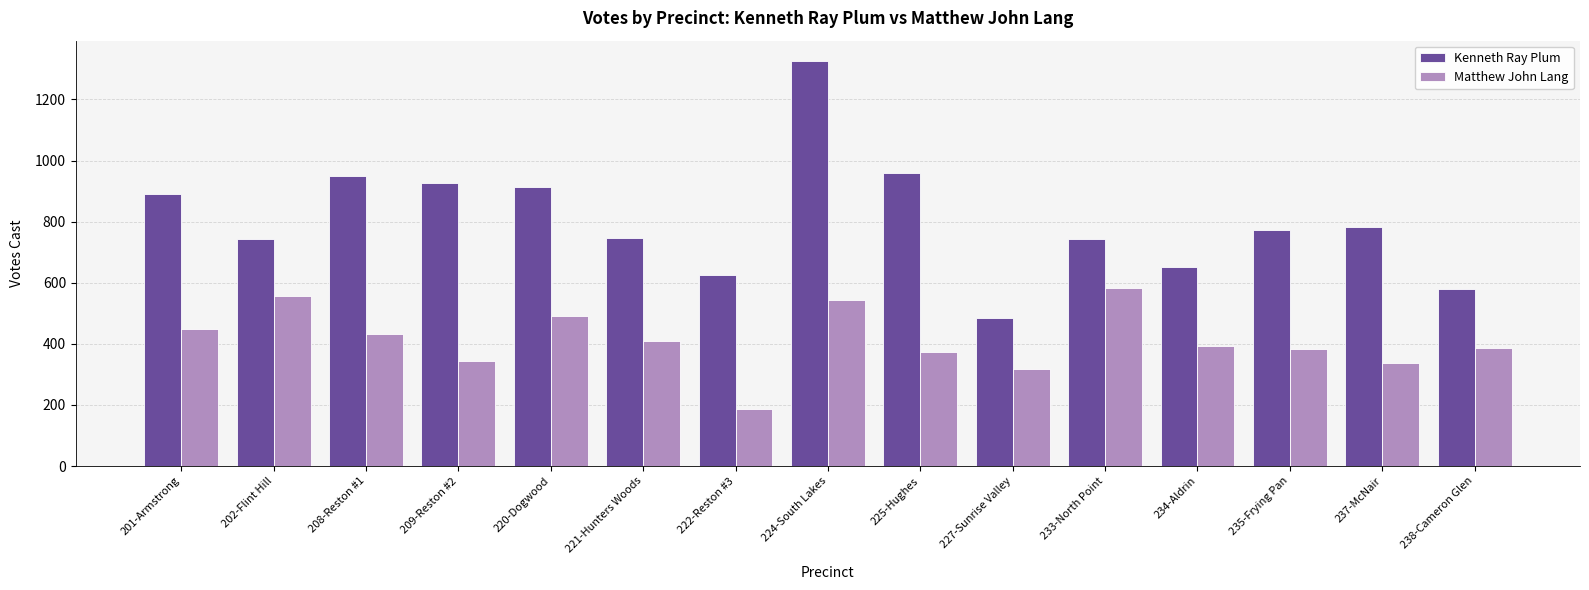

Rank the series at 227-Sunrise Valley from lowest to highest value.

Matthew John Lang, Kenneth Ray Plum